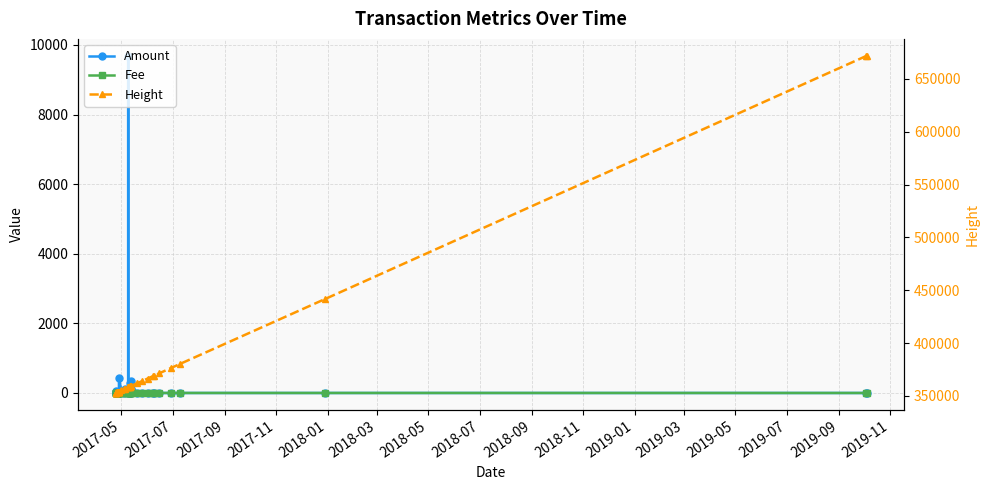

Which label corresponds to the largest value in the chart?

2017-05